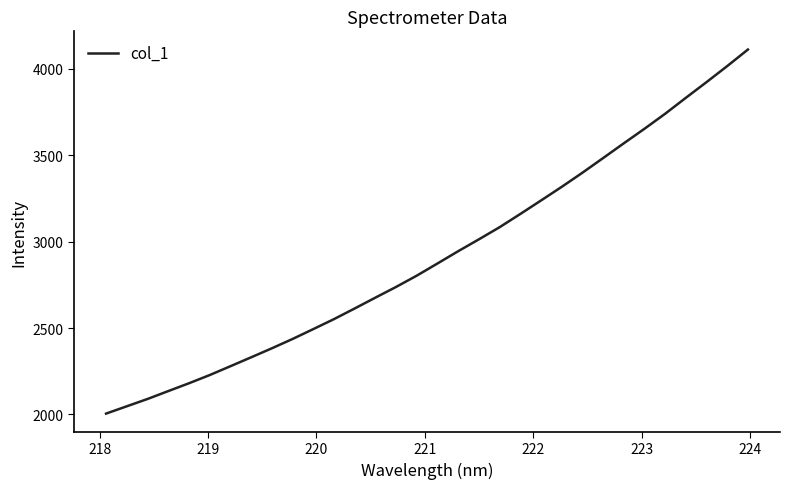

What is the minimum value shown in the chart?

2005.1